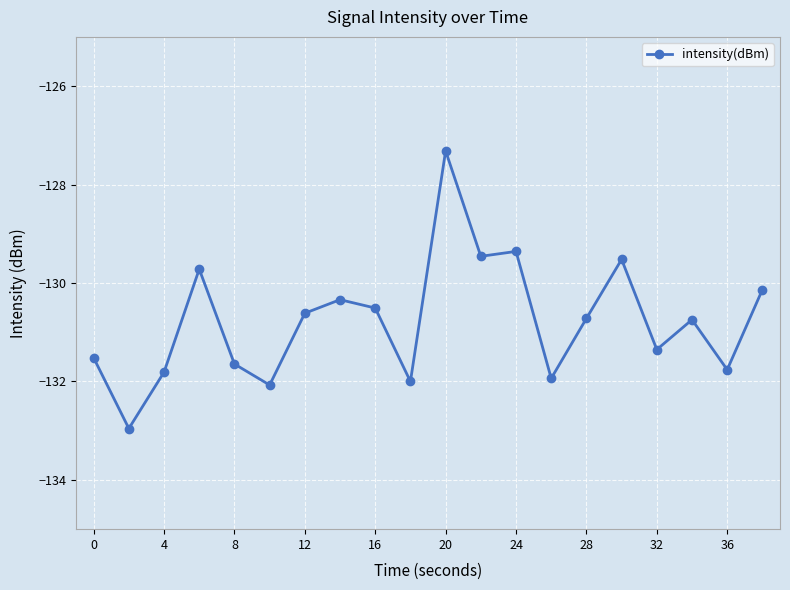

What is the value of the 11th point from the left?

-127.3